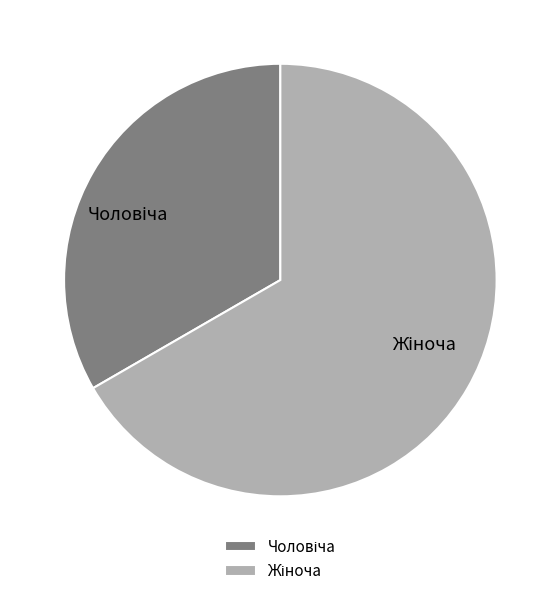

Is there any slice that represents more than half of the pie?

Yes